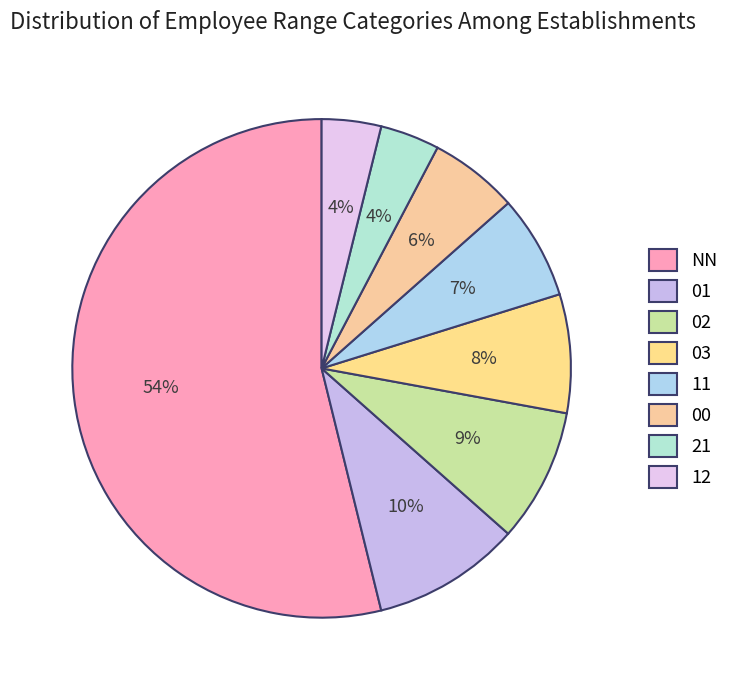

Which has a higher value, NN or 02?

NN